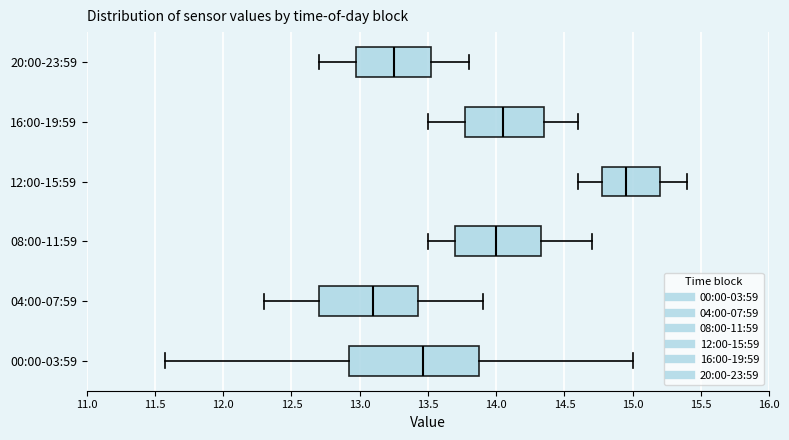

Which box's median line is the furthest to the right?

12:00-15:59